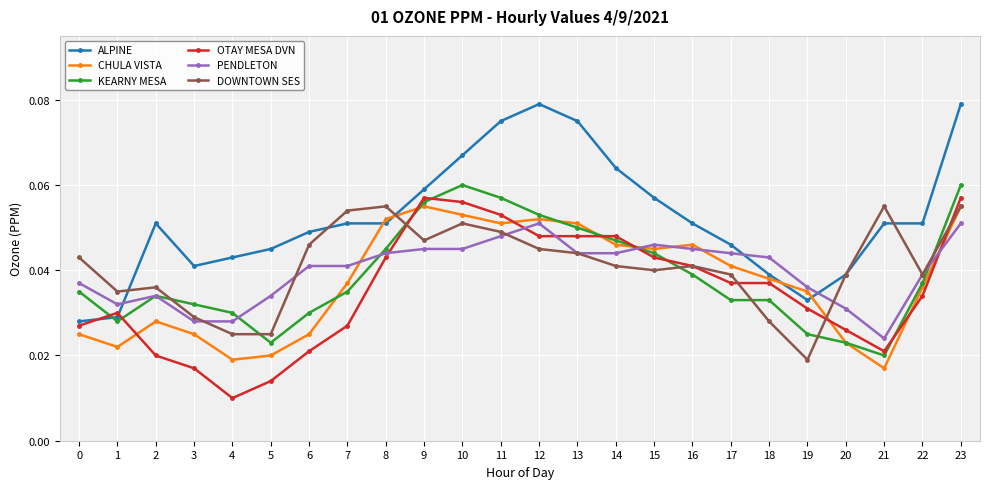

True or false: ALPINE has more than 1 points higher than both neighbors.

True